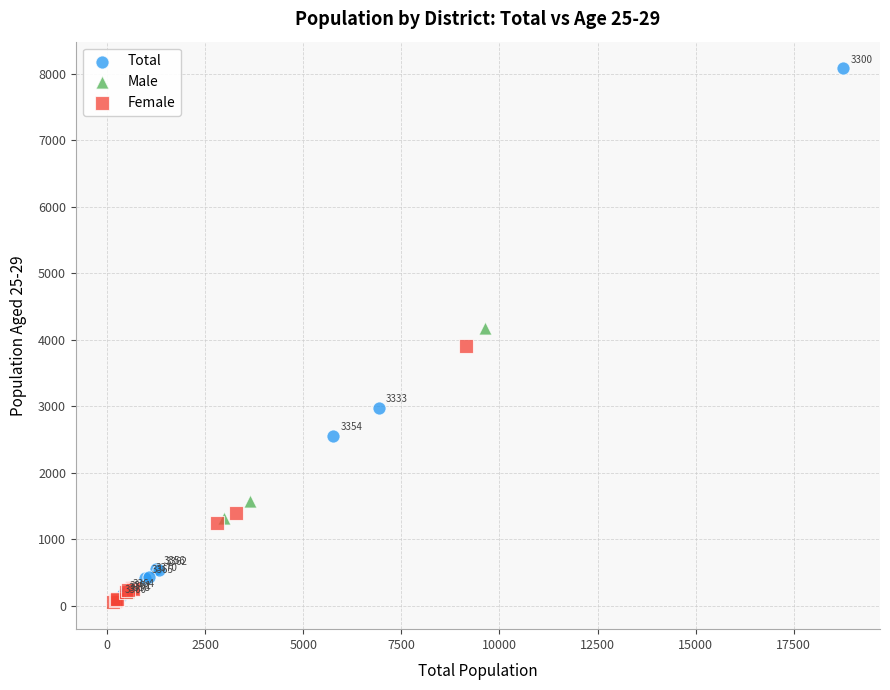

Which series contains the highest Y value?

Total